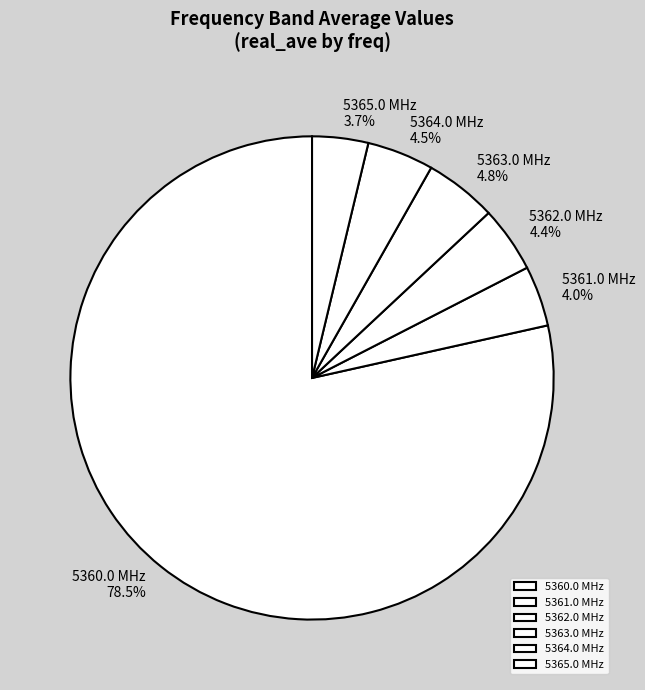

Which category accounts for the majority?

5360.0 MHz